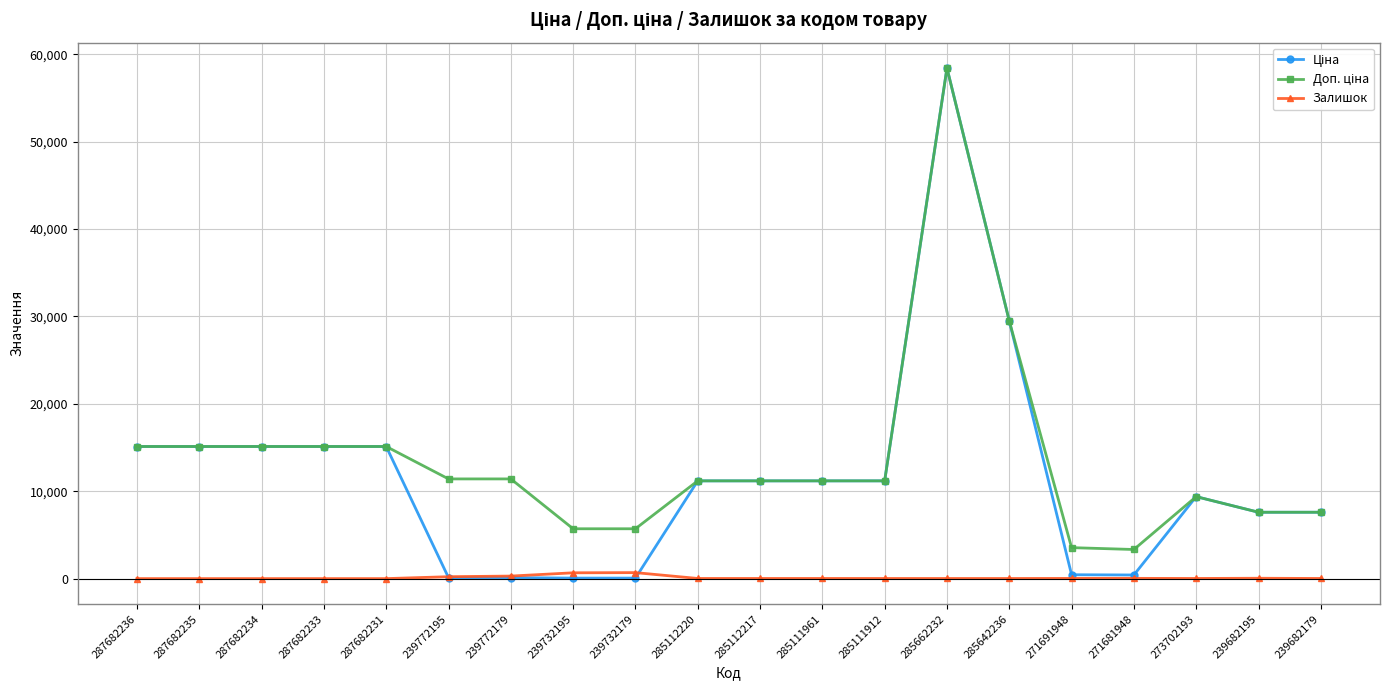

True or false: Залишок has more than 0 interior local peaks.

True